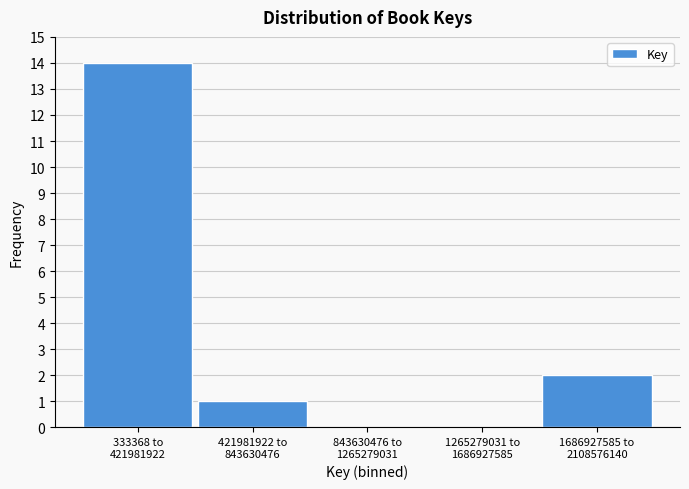

What is the maximum value shown in the chart?

14